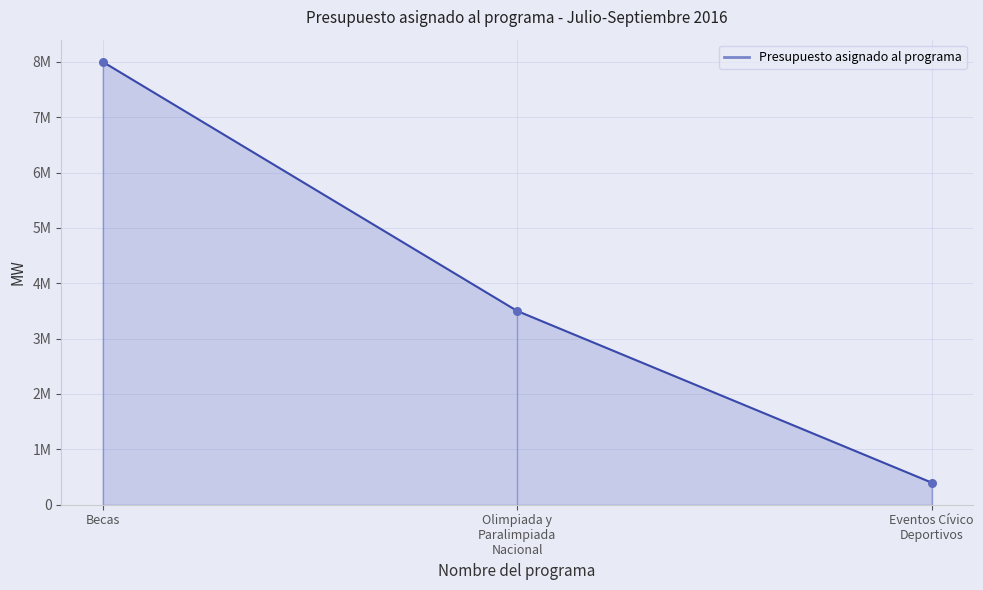

What is the ratio of the value at Becas to the value at Eventos Cívico Deportivos?

20.0